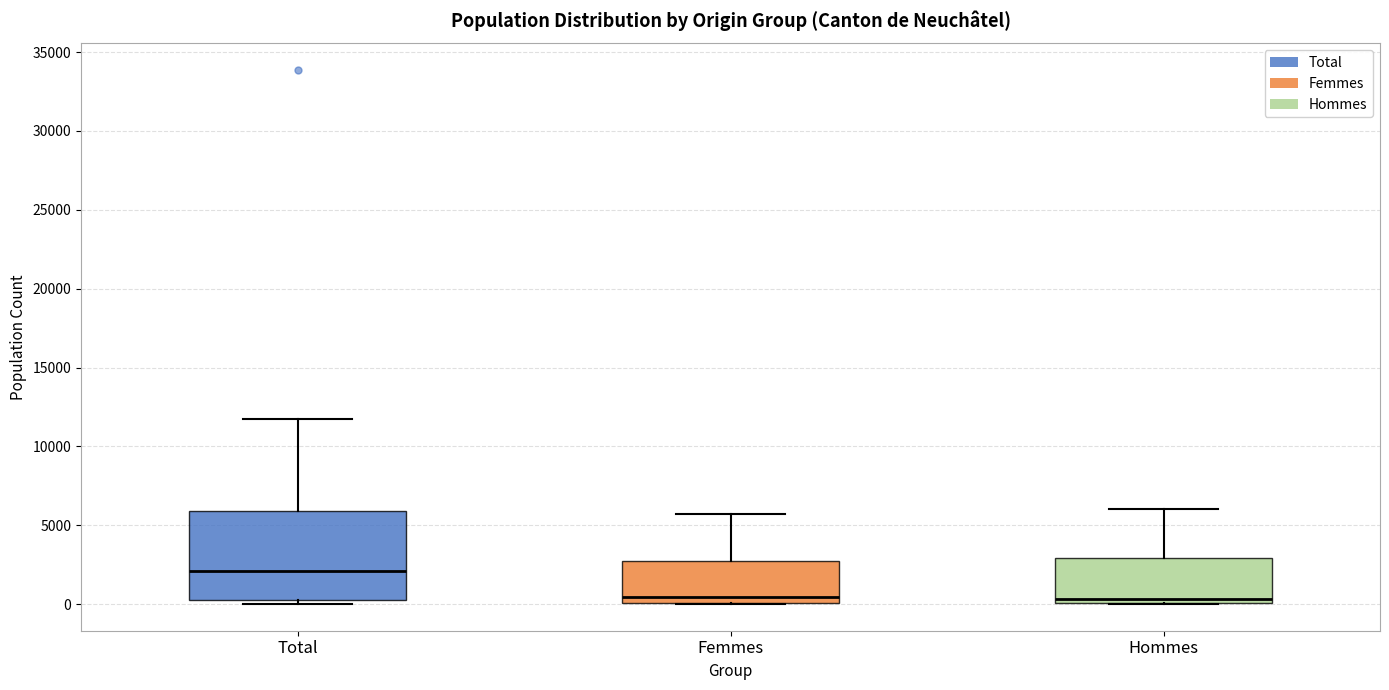

Which box is the tallest, from its lower edge to its upper edge?

Total